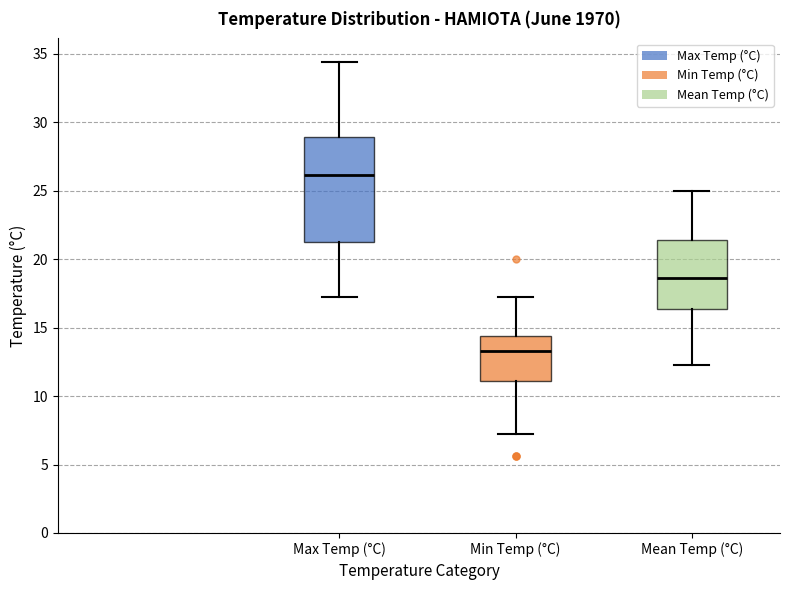

Which box has the lowest median line?

Min Temp (°C)